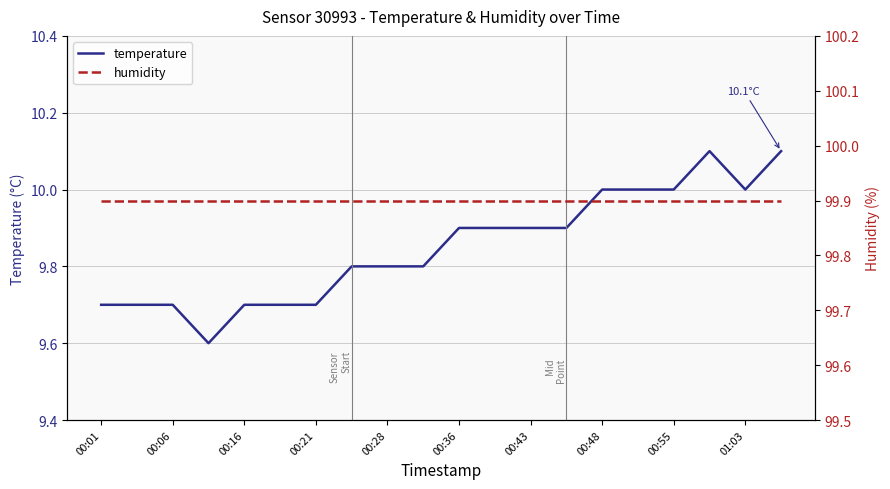

True or false: humidity has a value of 99.9 at 00:01.

True